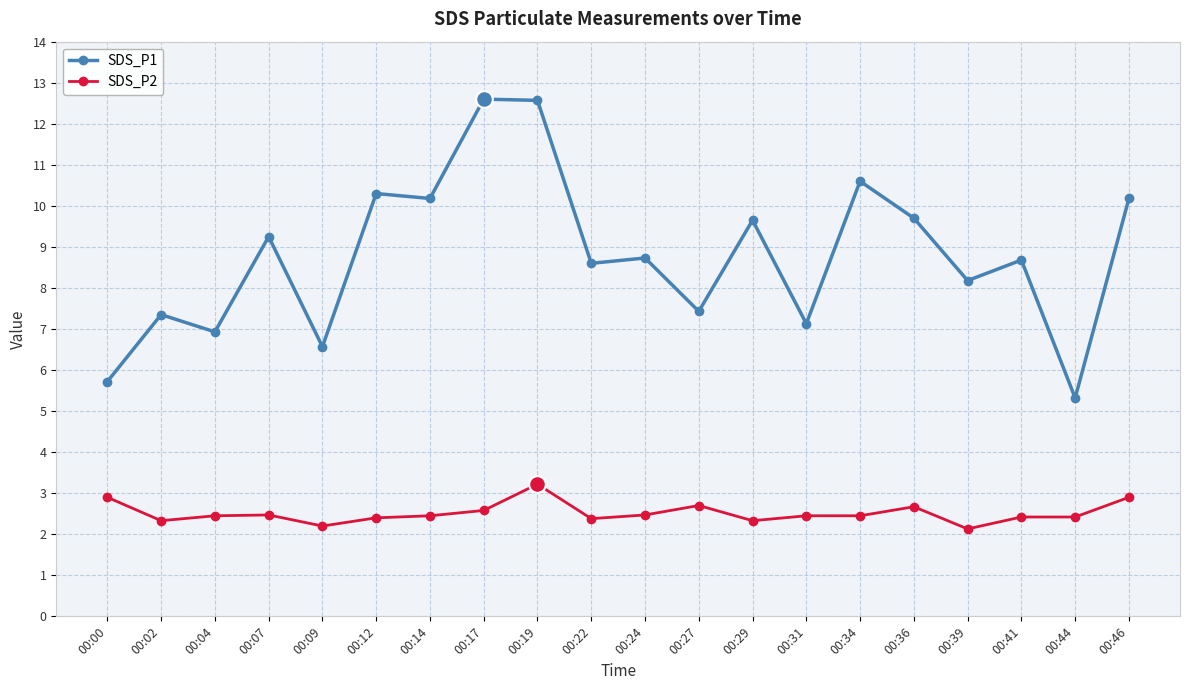

At which category does SDS_P1 reach its first local peak?

00:02